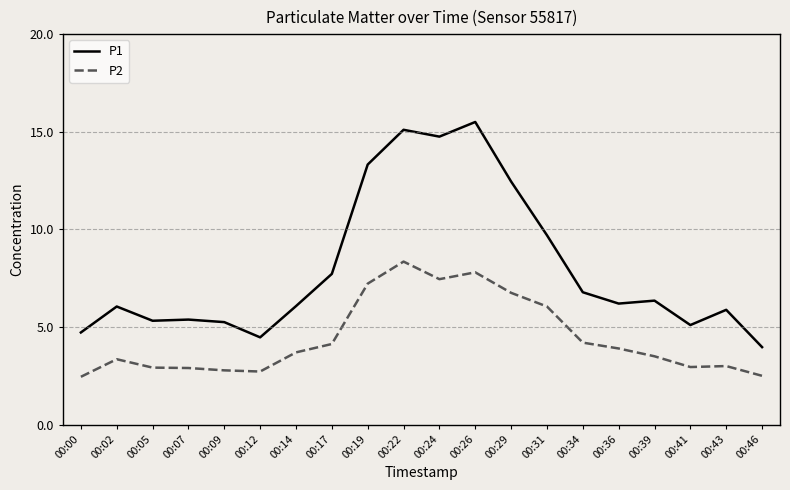

What is the difference between the second highest and second lowest values in the P1 series?

10.6